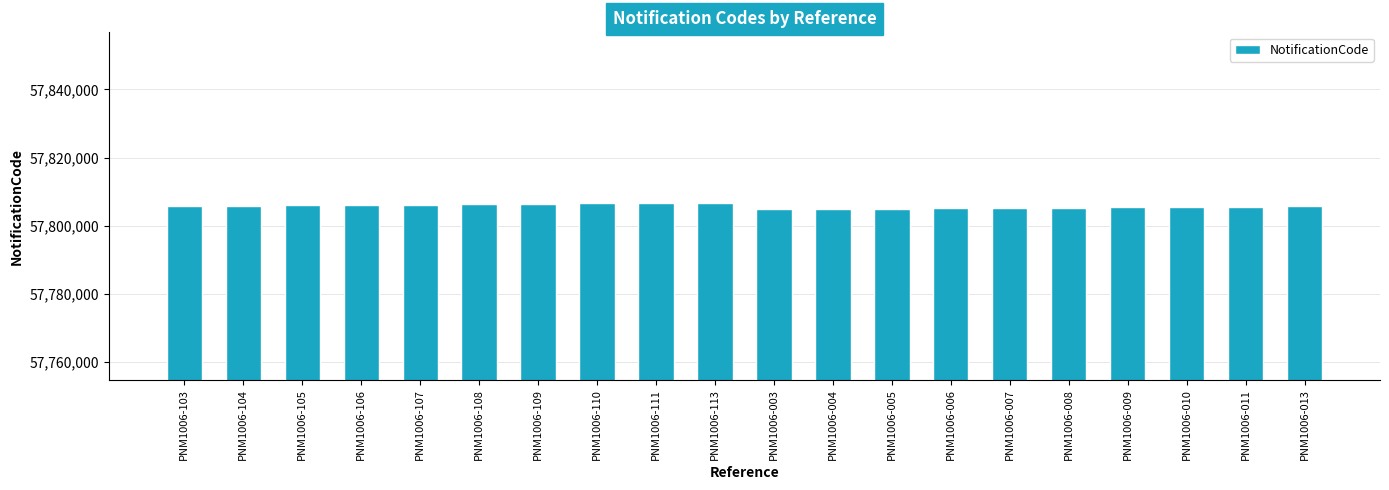

What is the sum of all values?

1156116250